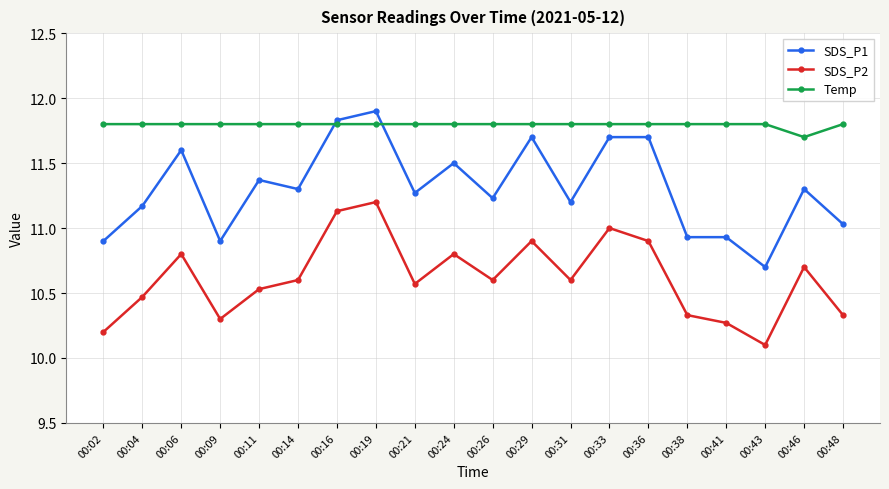

What are all the series names shown in the legend?

SDS_P1, SDS_P2, Temp